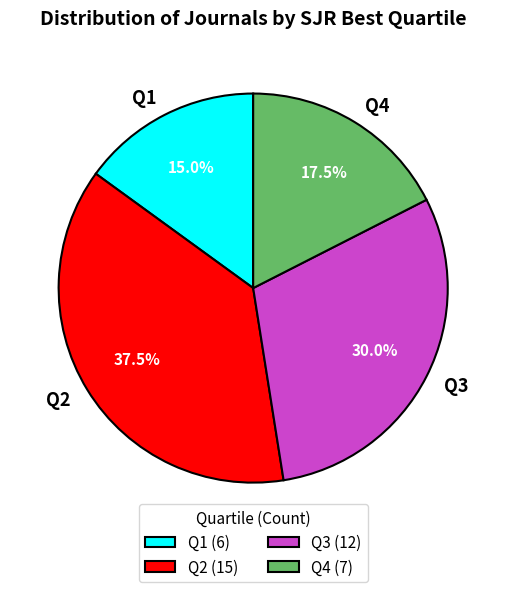

How many segments does this pie chart have?

4